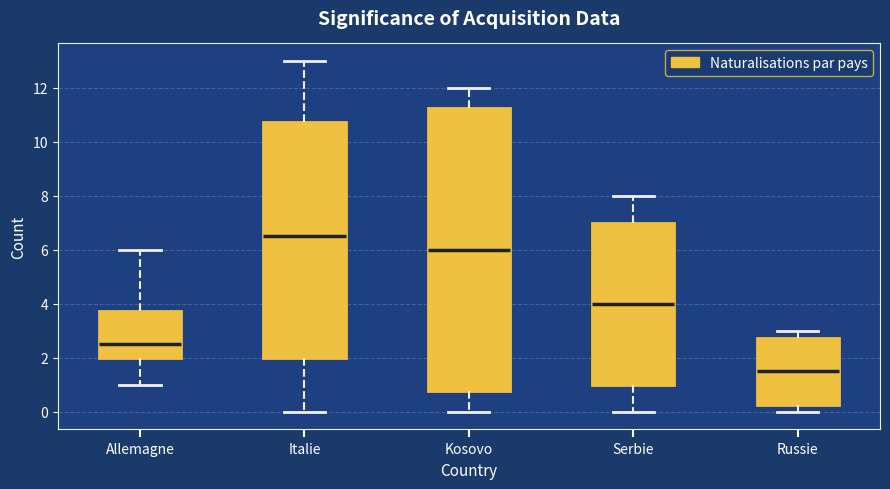

Reading left to right, transcribe this box plot: for each box, give where its median line is, the range the box spans, and where its two whiskers end, as read against the y-axis. The values are not printed on the chart, so give them approximately, as read against the axis.

Allemagne: median 2.6, box 2.0 to 3.8, whiskers 1.0 to 6.0
Italie: median 6.6, box 2.0 to 10.8, whiskers 0.0 to 13.0
Kosovo: median 6.0, box 0.8 to 11.2, whiskers 0.0 to 12.0
Serbie: median 4.0, box 1.0 to 7.0, whiskers 0.0 to 8.0
Russie: median 1.6, box 0.2 to 2.8, whiskers 0.0 to 3.0